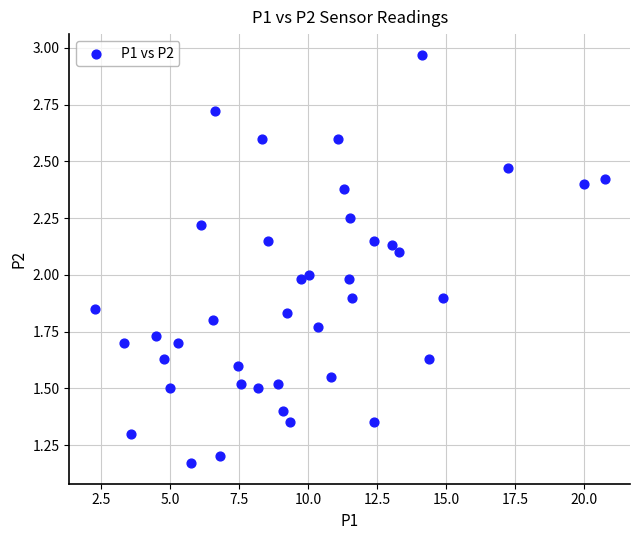

What is the range of X values (max minus min)?

18.5